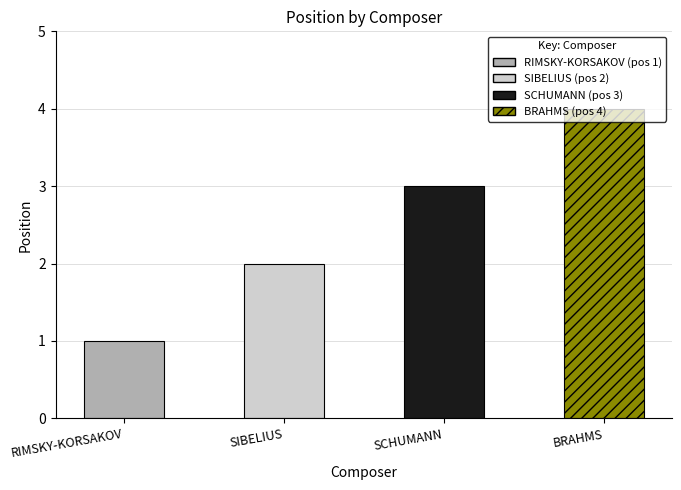

What is the label of the 2nd bar from the left?

SIBELIUS